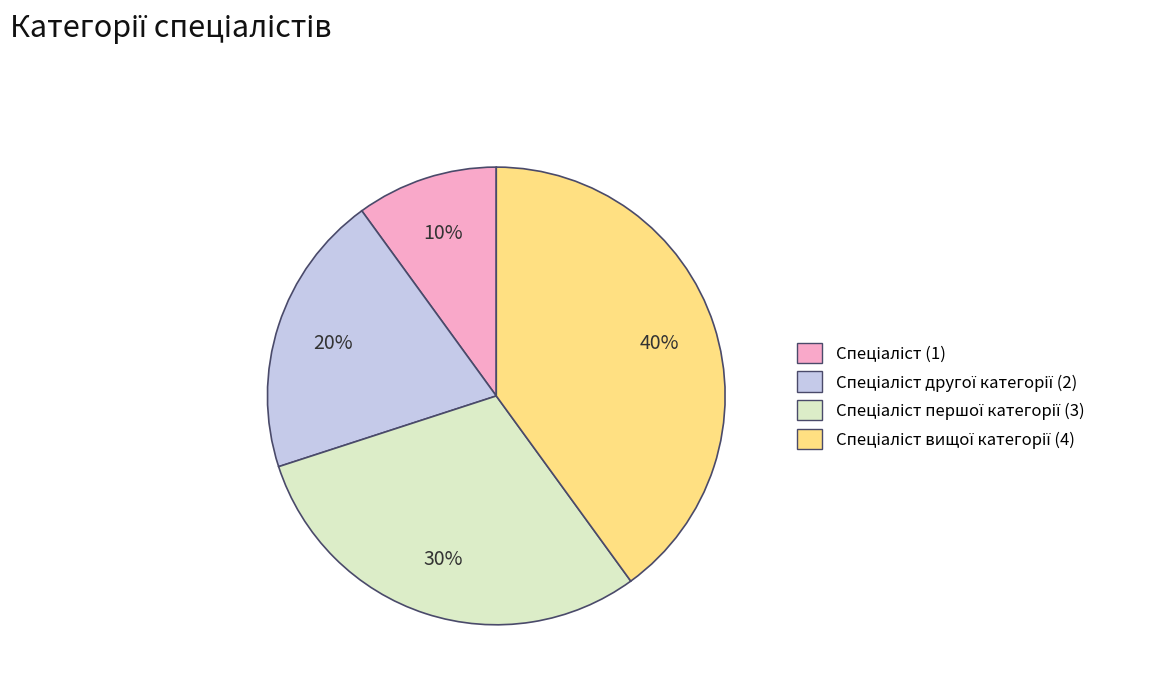

Does any single category account for the majority?

No